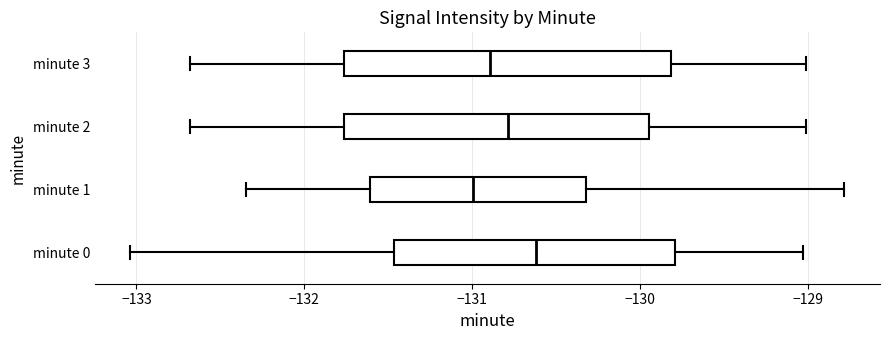

Where does the left whisker of the box for minute 1 end on the x-axis? The values are not printed on the chart, so give them approximately, as read against the axis.

-132.3